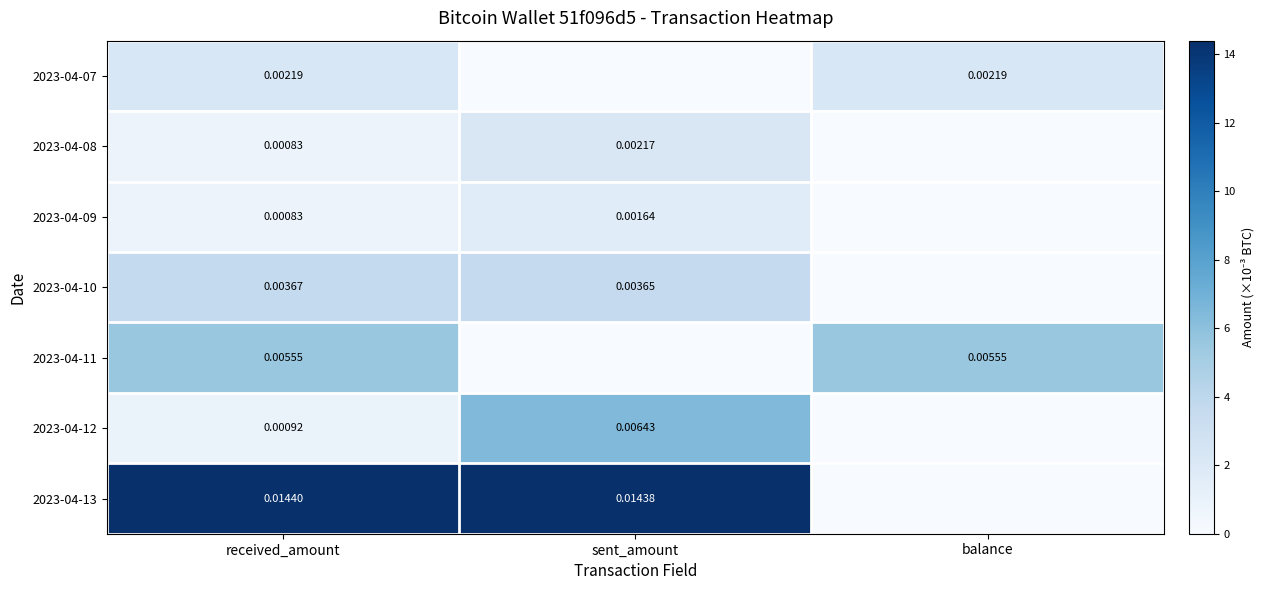

Rank the series by their maximum value, from lowest to highest.

2023-04-09, 2023-04-08, 2023-04-07, 2023-04-10, 2023-04-11, 2023-04-12, 2023-04-13